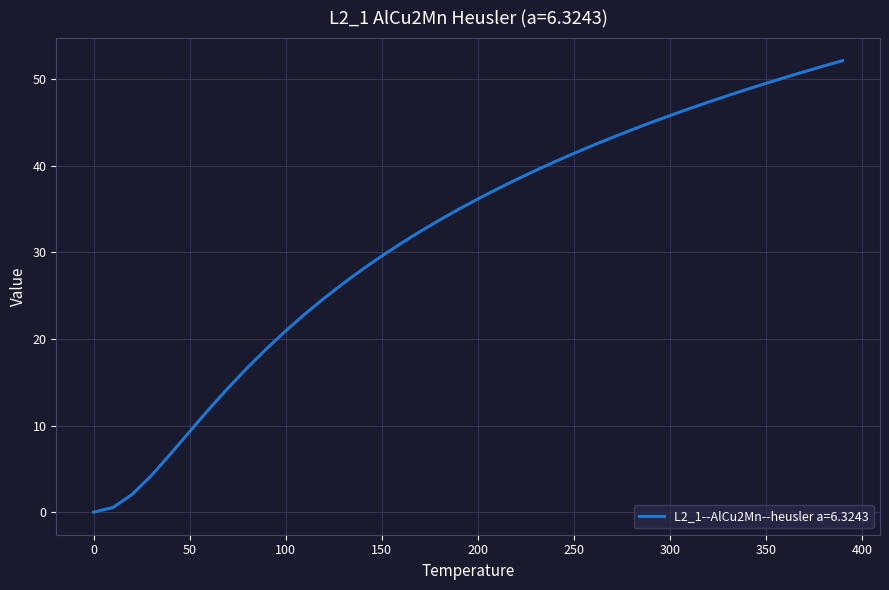

What is the average value?

31.7